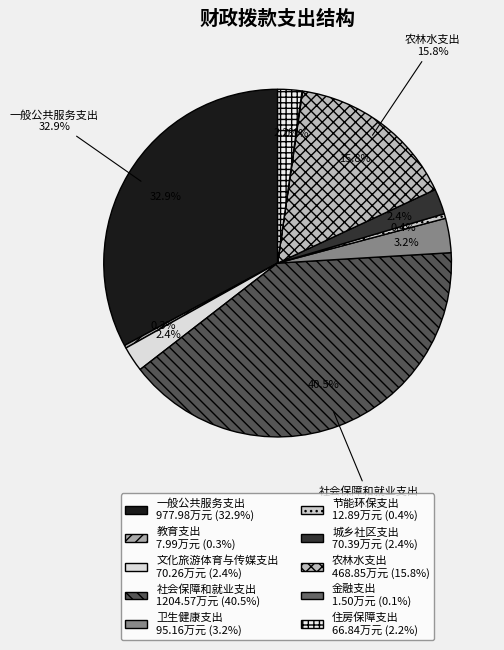

What is the change in value from 一般公共服务支出 to 城乡社区支出?

-907.6